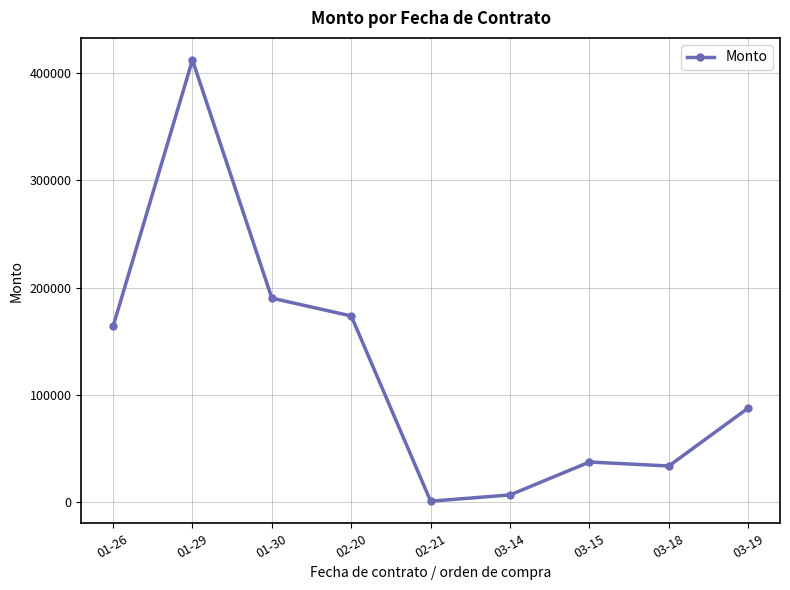

Reading left to right, extract all data points from this chart.

01-26=163815.0	01-29=412344.7	01-30=190261.0	02-20=173628.0	02-21=900.0	03-14=6765.2	03-15=37437.8	03-18=33750.0	03-19=87805.0